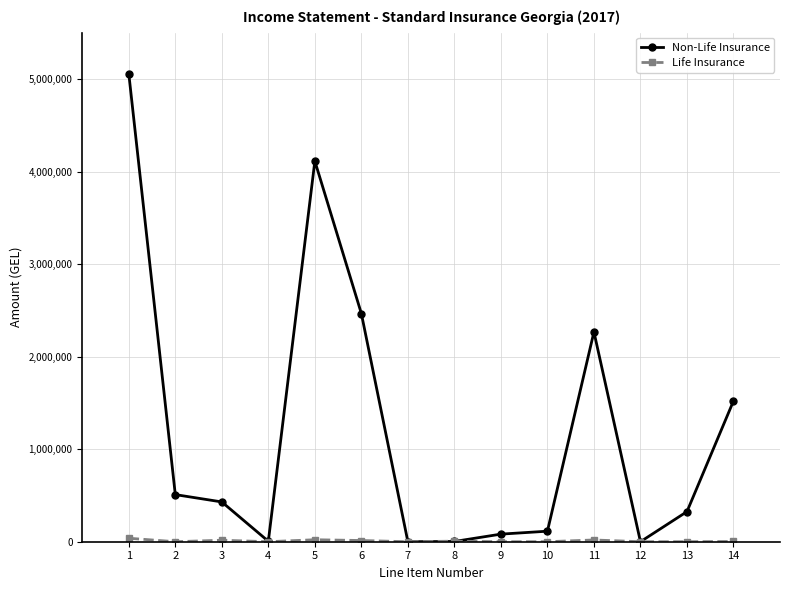

What is the average value of the Non-Life Insurance series?

1206485.1